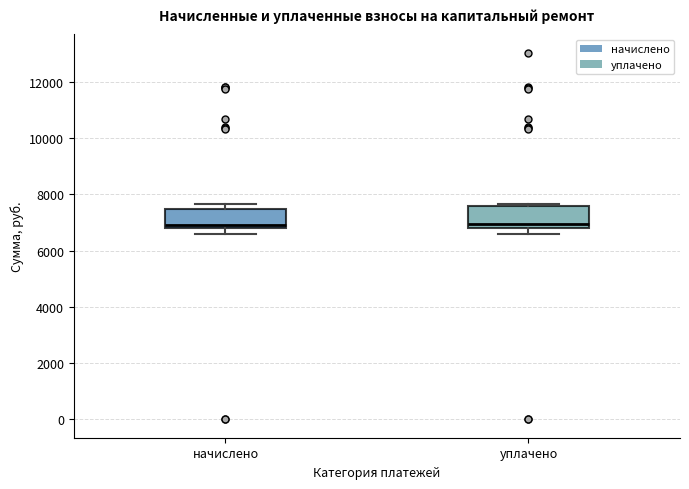

Reading left to right, transcribe this box plot: for each box, give where its median line is, the range the box spans, and where its two whiskers end, as read against the y-axis. The values are not printed on the chart, so give them approximately, as read against the axis.

начислено: median 6800 (just above the box's lower edge), box 6800 to 7400, whiskers 6600 to 7600
уплачено: median 7000, box 6800 to 7600, whiskers 6600 to 7600 (just above the box's upper edge)